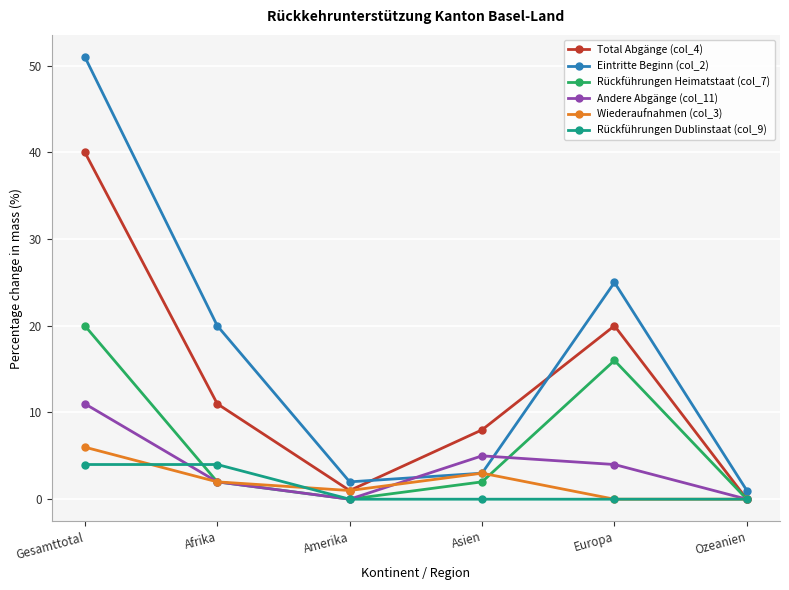

Which series has the largest total across all categories?

Eintritte Beginn (col_2)